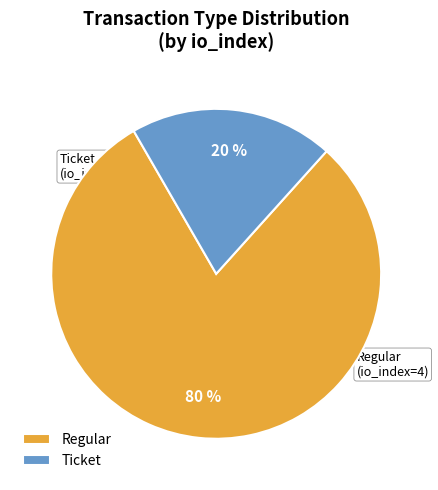

True or false: Regular accounts for 90% of the total.

False